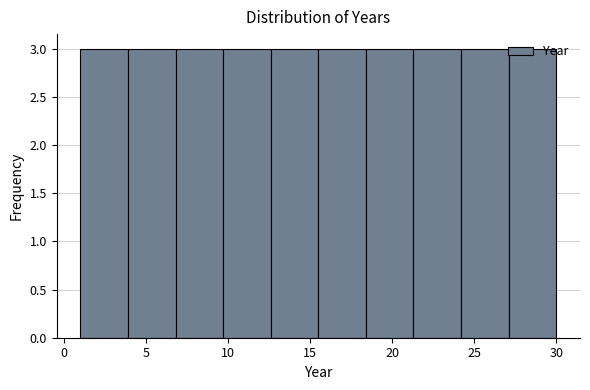

Reading left to right, transcribe this chart: for each bar, give the range it covers on the x-axis and its height. Neither the bar edges nor the heights are printed on the chart, so give them approximately, as read against the axes.

1.0 to 3.9: 3
3.9 to 6.8: 3
6.8 to 9.7: 3
9.7 to 12.6: 3
12.6 to 15.5: 3
15.5 to 18.4: 3
18.4 to 21.3: 3
21.3 to 24.2: 3
24.2 to 27.1: 3
27.1 to 30.0: 3